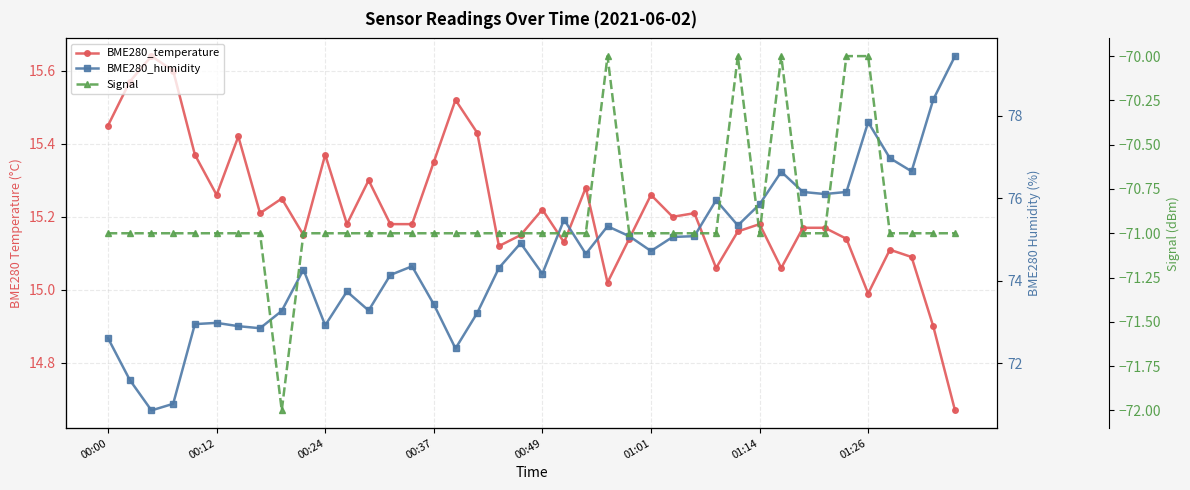

Which category has the lowest value across all series?

8